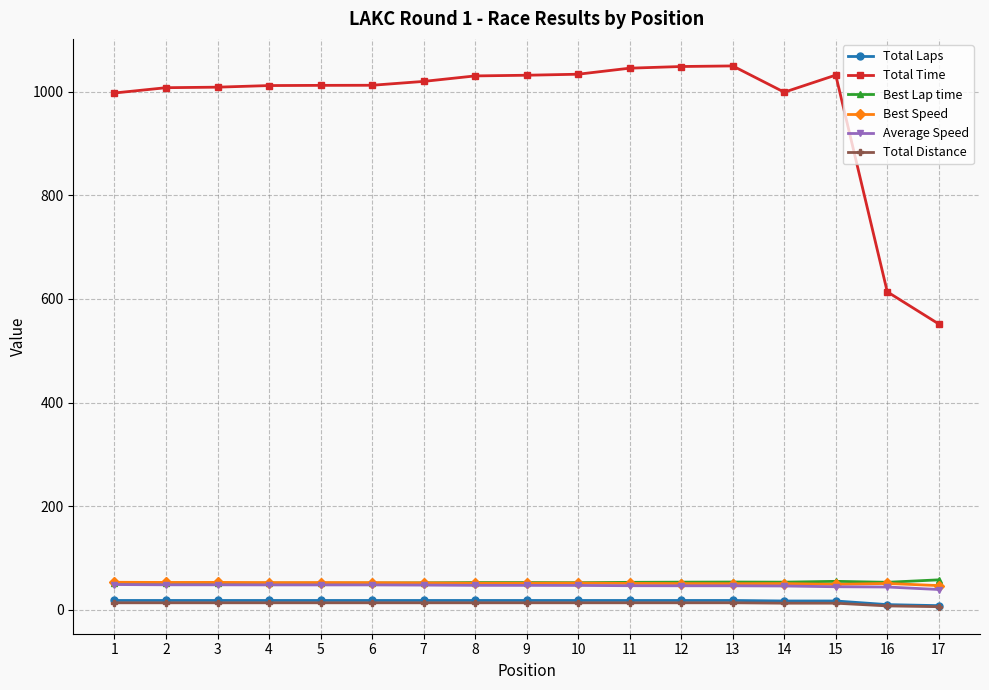

True or false: Average Speed and Total Distance cross at least once.

False